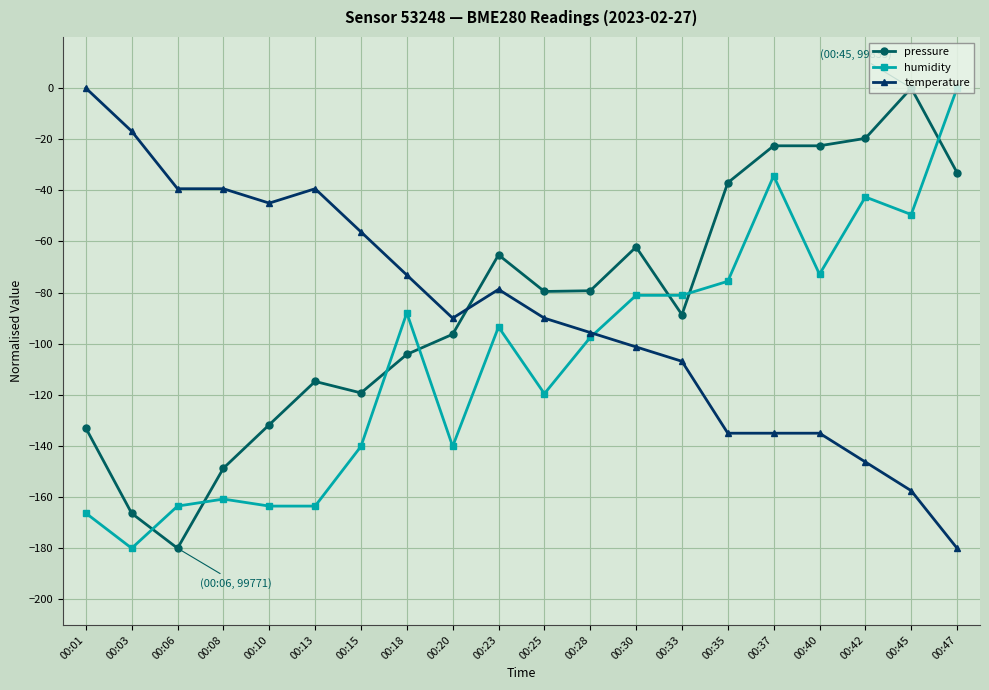

What is the difference between the second highest and minimum values in the pressure series?

160.3